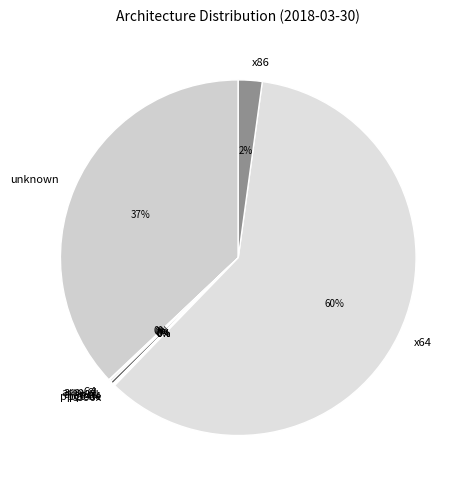

Which slice is the largest?

x64